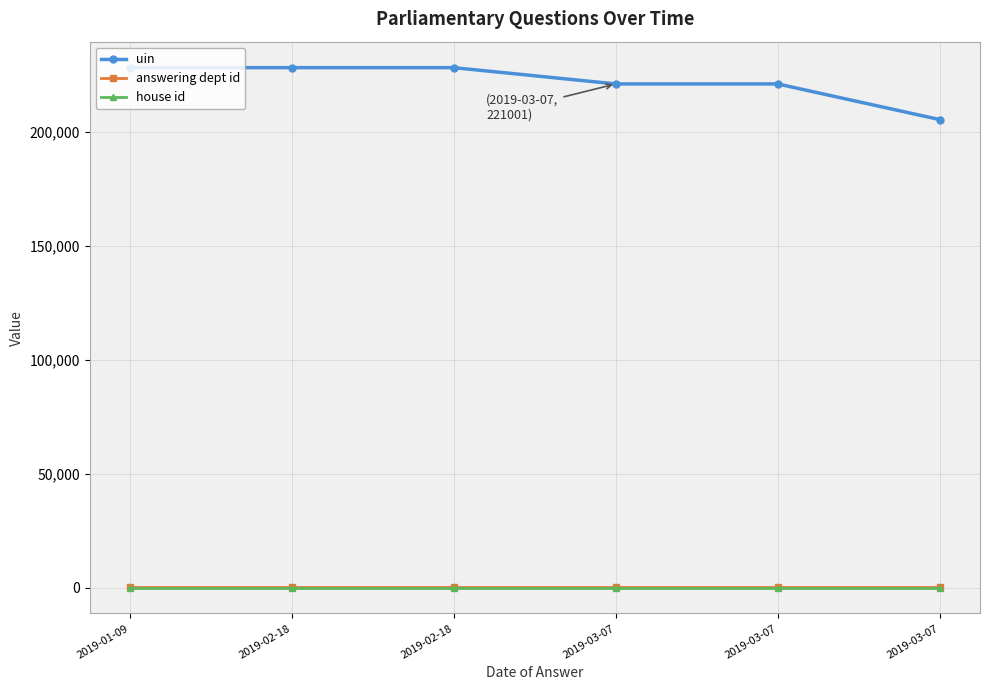

What is the value of the house id point at the 3rd from the left?

1